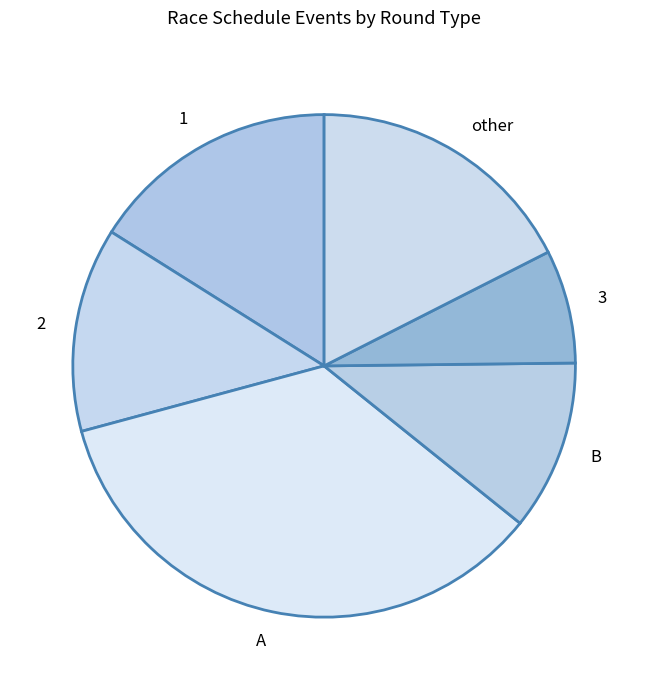

How many slices are in this pie chart?

6